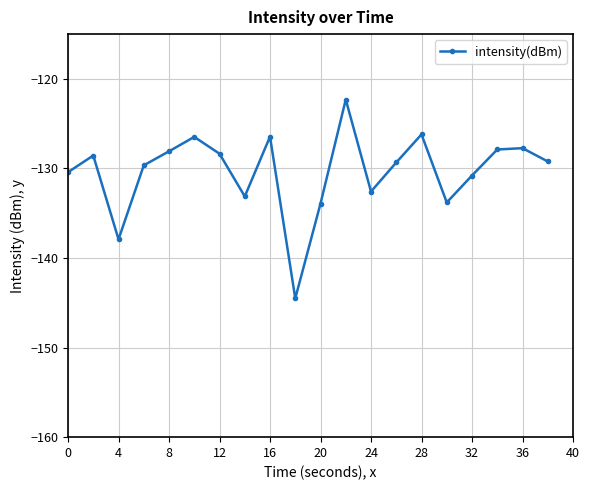

What is the value of the 11th point from the left?

-133.9